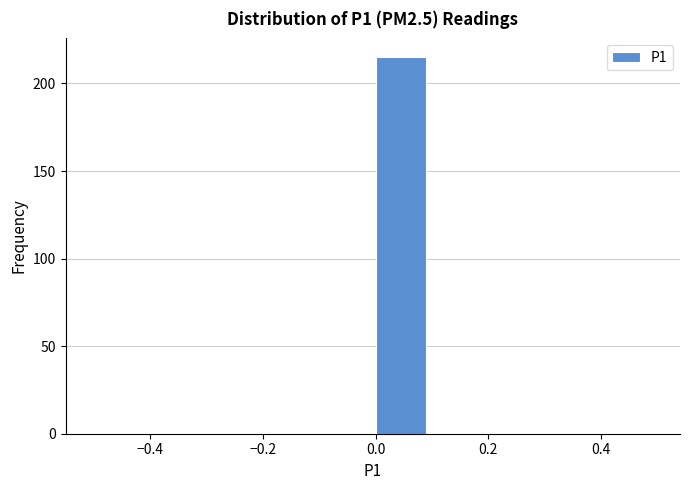

Which range on the x-axis has the tallest bar?

0.0 to 0.1